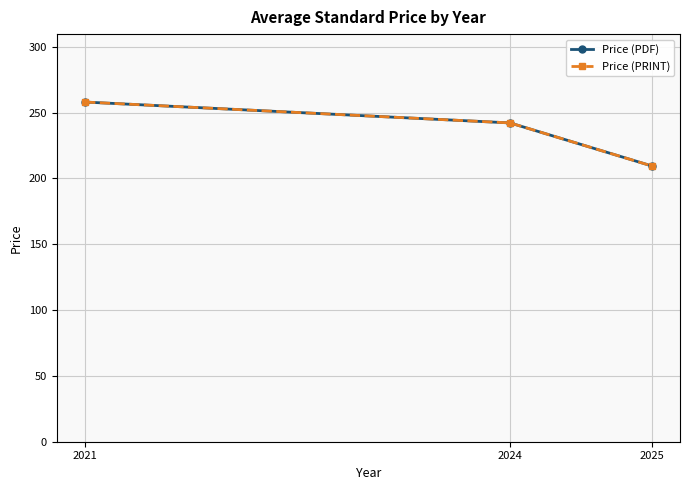

Which category has the lowest value in the Price (PDF) series?

2025